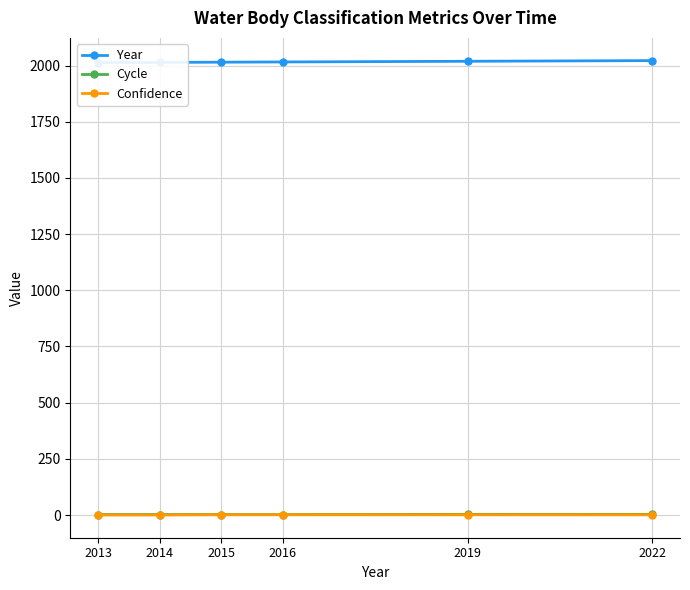

List the series in order of their peak value, lowest first.

Confidence, Cycle, Year